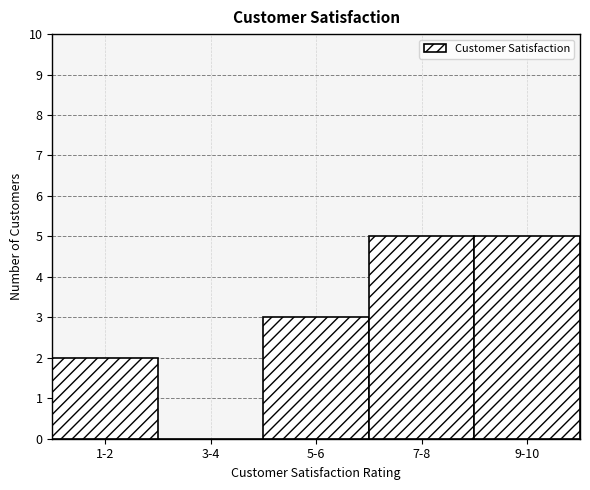

Reading right to left, list all the values displayed in this chart.

9-10=5	7-8=5	5-6=3	3-4=0	1-2=2